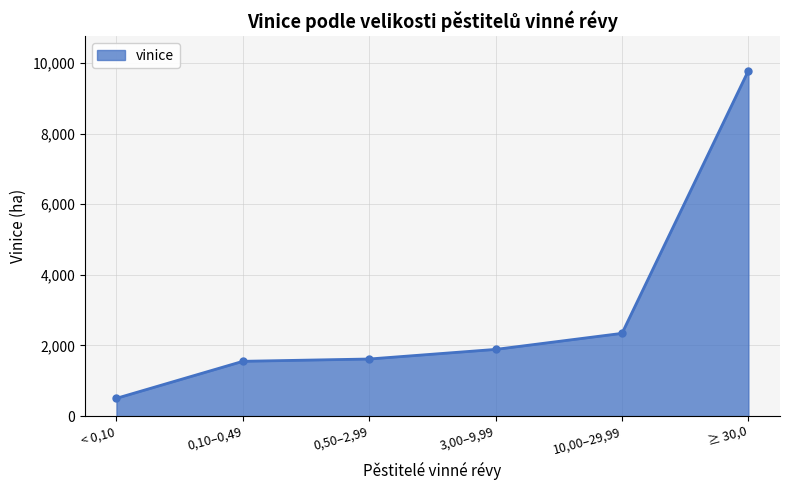

Count the number of values greater than 1889.

3